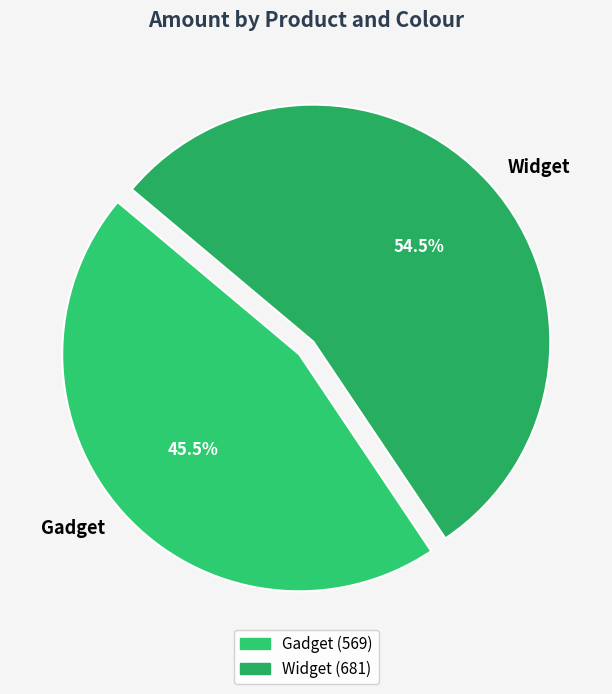

Which category has the biggest portion of the pie?

Widget